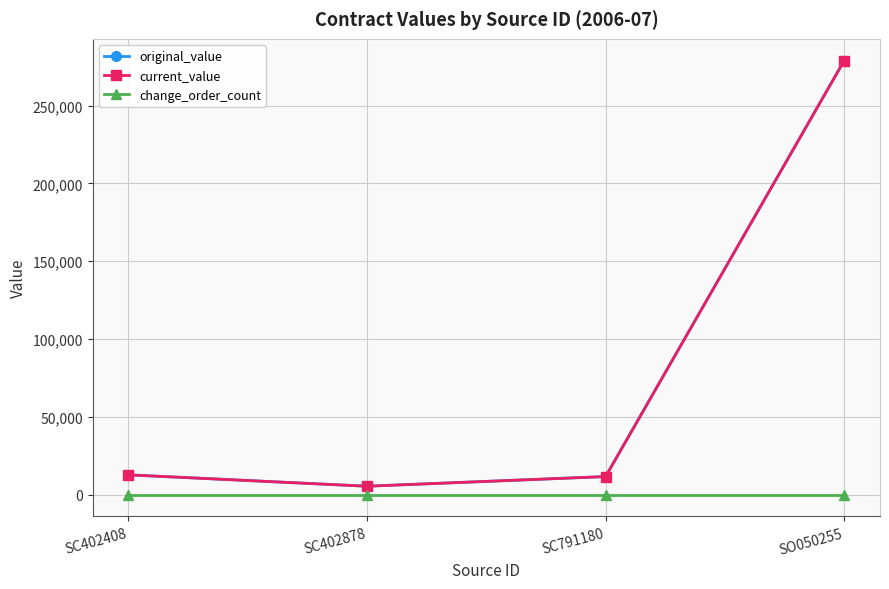

How many lines are shown in the chart?

3